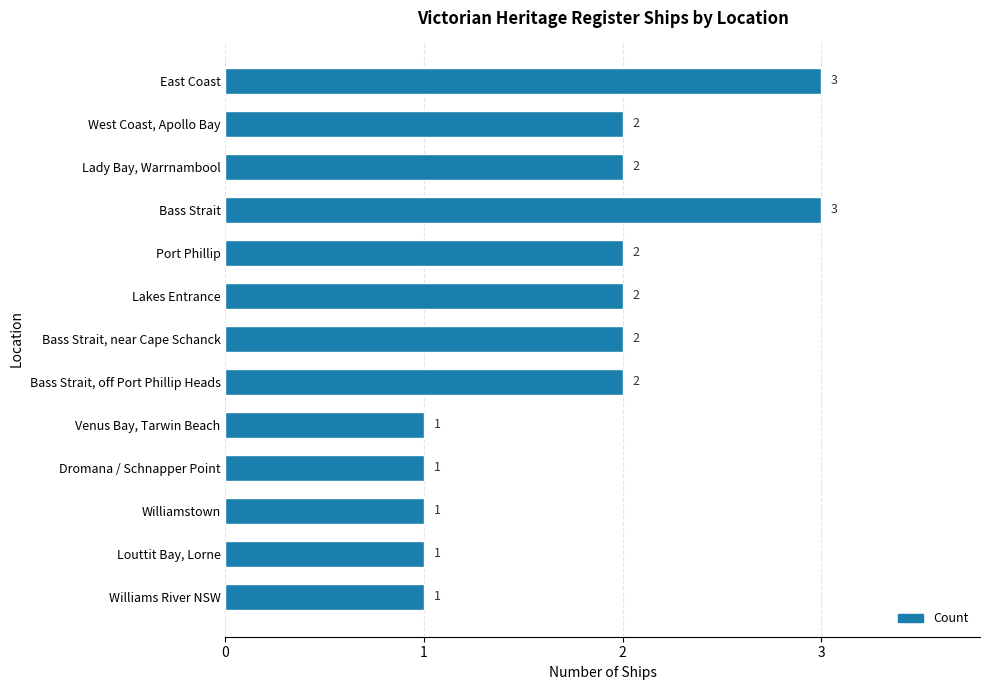

What position from the bottom is Dromana / Schnapper Point?

4